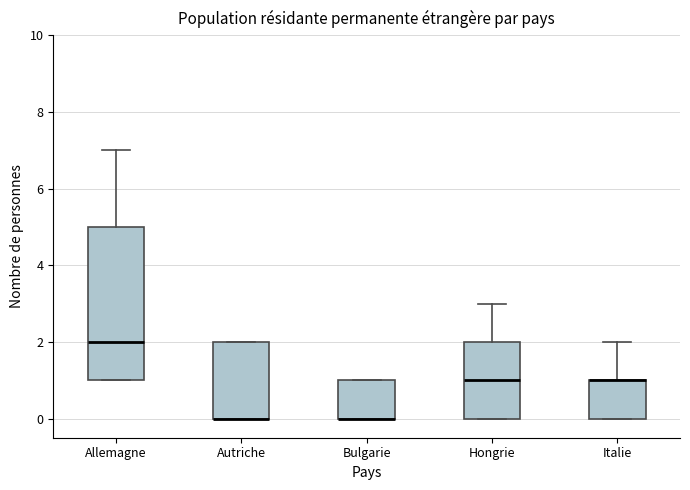

Reading left to right, read every box against the y-axis: the position of its median line, the range the box covers, and the ends of its whiskers. The values are not printed on the chart, so give them approximately, as read against the axis.

Allemagne: median 2, box 1 to 5, whiskers 1 to 7
Autriche: median 0 (drawn on the box's lower edge), box 0 to 2, whiskers 0 to 2
Bulgarie: median 0 (drawn on the box's lower edge), box 0 to 1, whiskers 0 to 1
Hongrie: median 1, box 0 to 2, whiskers 0 to 3
Italie: median 1 (drawn on the box's upper edge), box 0 to 1, whiskers 0 to 2